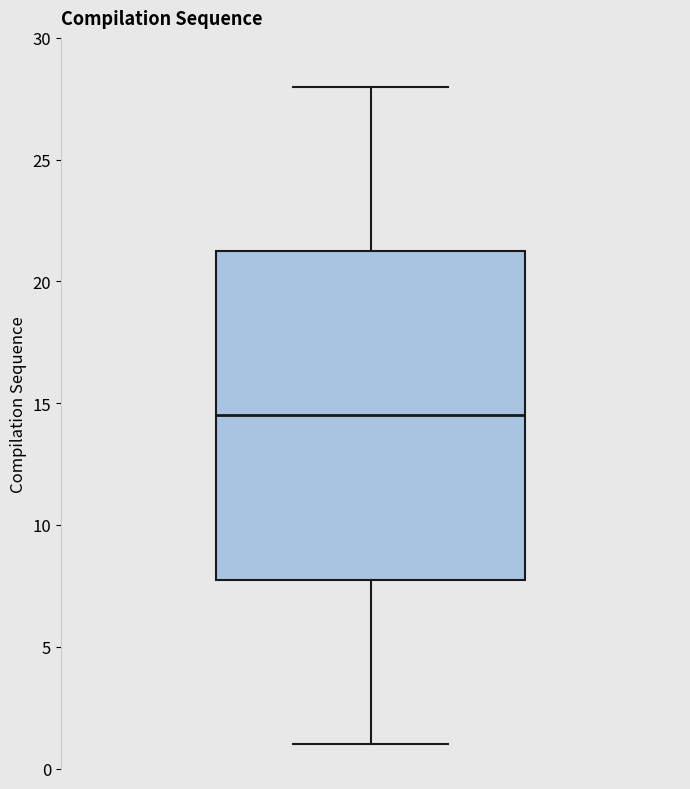

Read this box plot against the y-axis: the position of the median line, the range covered by the box, and the ends of both whiskers. The values are not printed on the chart, so give them approximately, as read against the axis.

median 14.5, box 8.0 to 21.5, whiskers 1.0 to 28.0